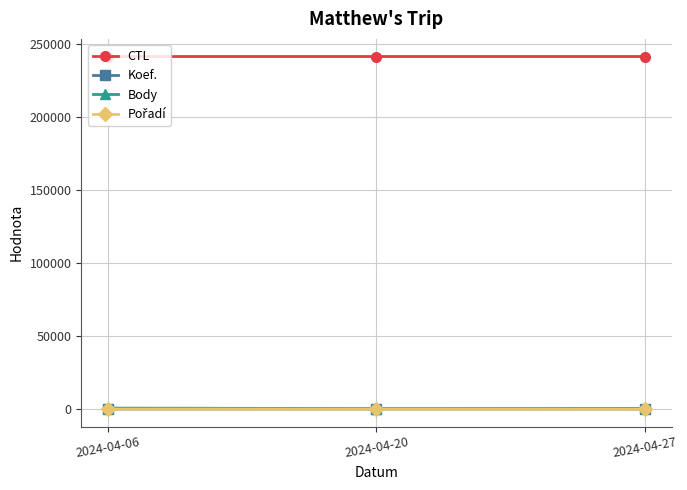

What is the maximum value shown in the chart?

241705